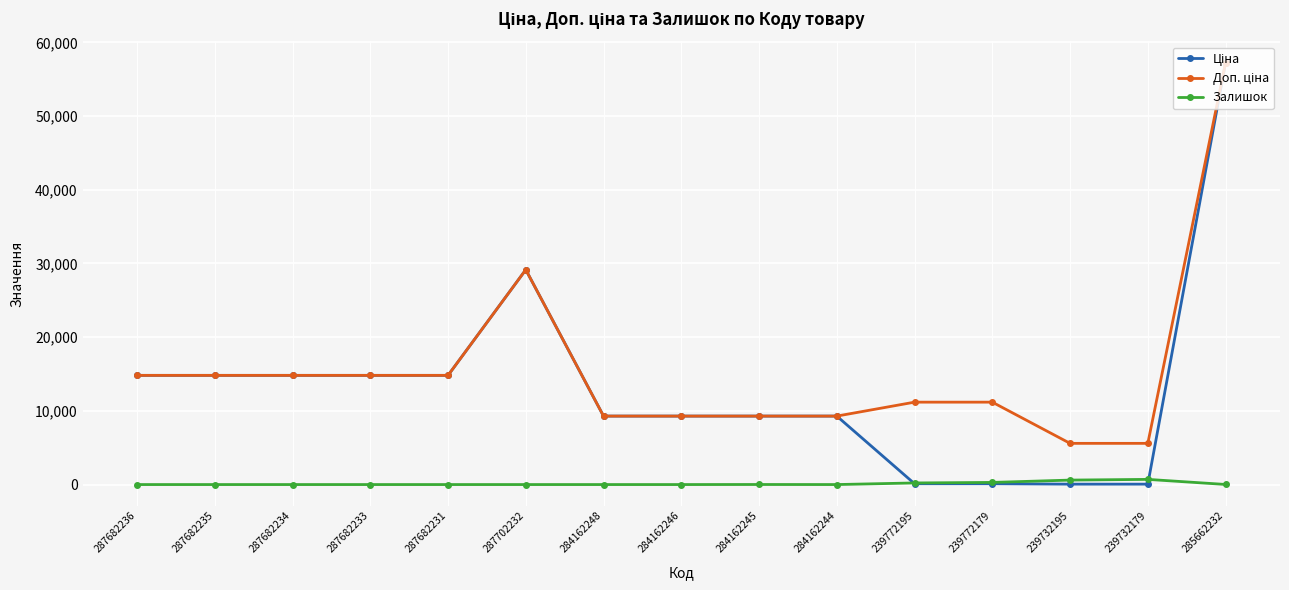

What is the total value across all series at 287682236?

29635.2